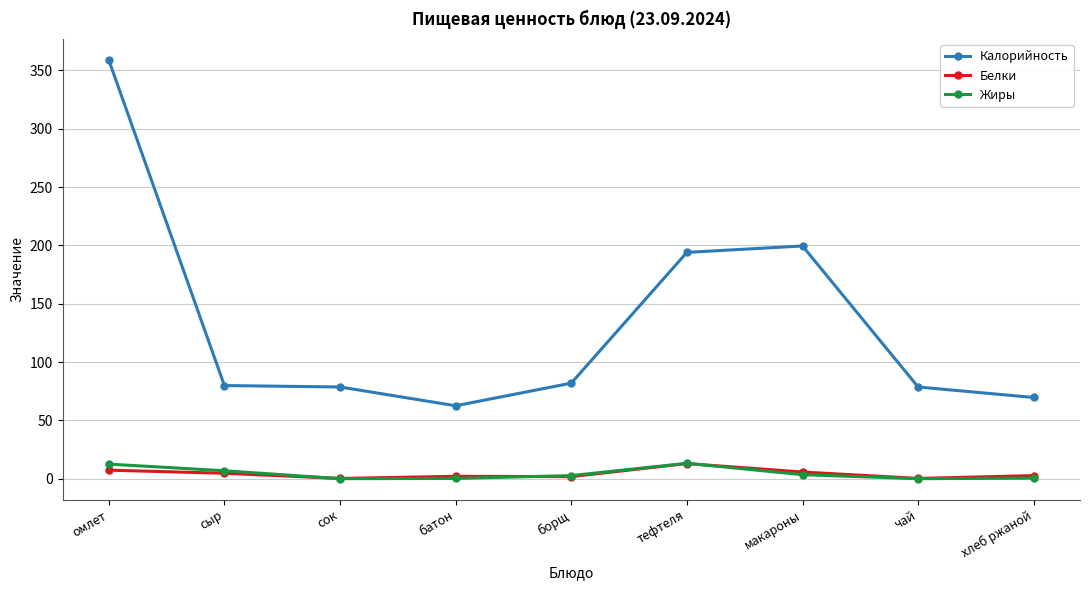

Which series has the largest total across all categories?

Калорийность